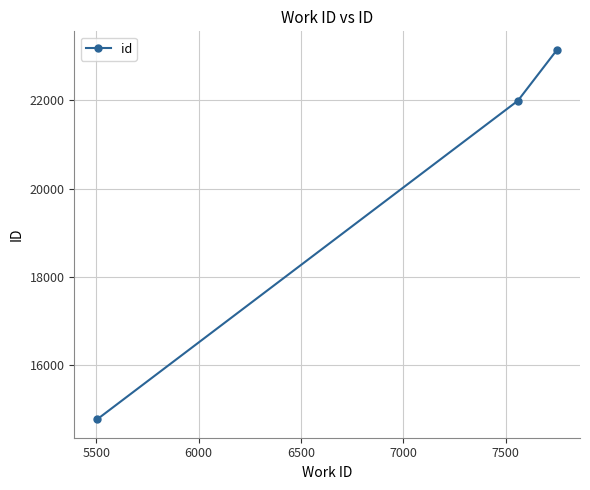

What is the sum of all values?

59906